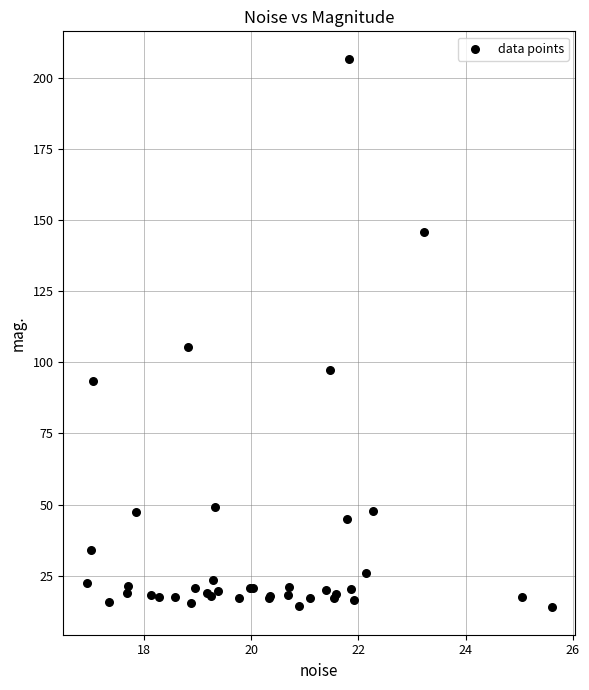

What Y value in the scatter plot is closest to 110?

105.2